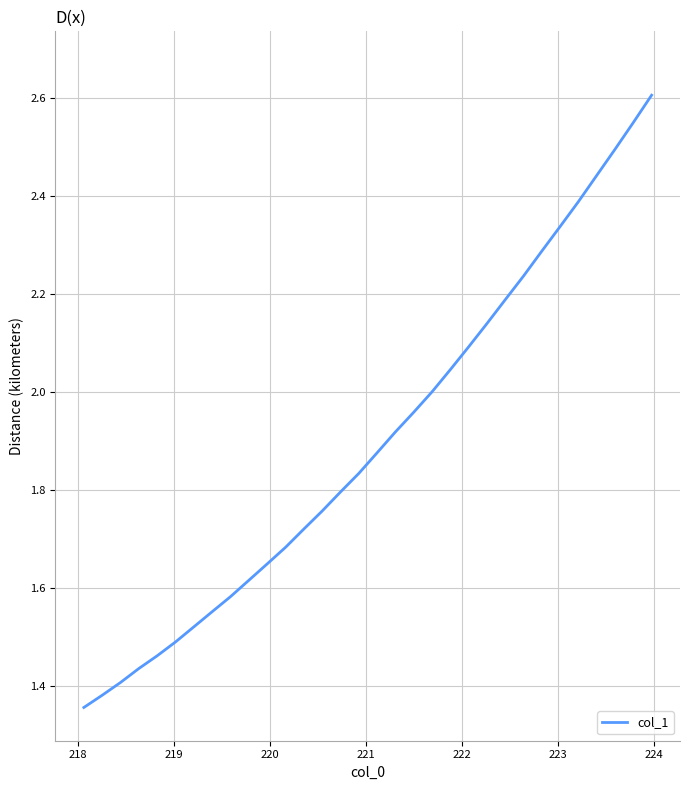

What is the maximum value shown in the chart?

2.6